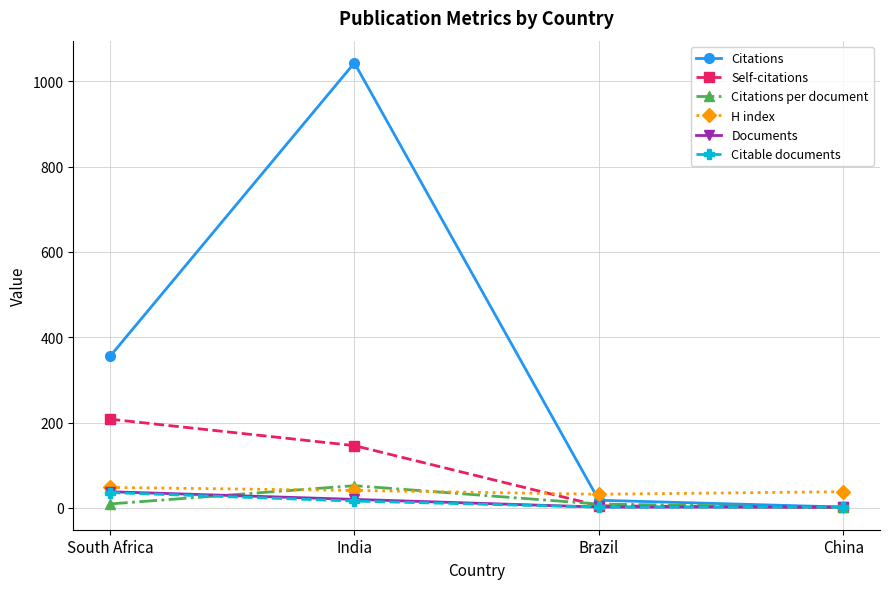

True or false: Documents and H index intersect in this chart.

False